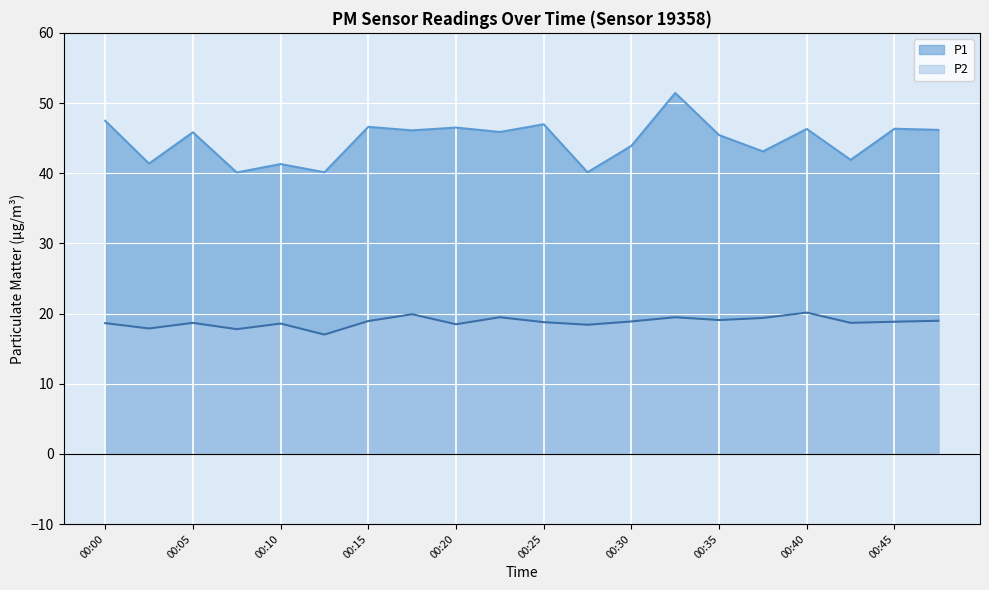

Reading left to right, list all the values displayed in this chart.

P1: 47.5	41.4	45.8	40.1	41.3	40.1	46.6	46.1	46.5	45.9	47.0	40.1	43.9	51.4	45.4	43.1	46.3	41.9	46.3	46.2
P2: 18.6	17.9	18.7	17.8	18.6	17.0	18.9	19.9	18.5	19.5	18.8	18.4	18.9	19.5	19.1	19.4	20.1	18.7	18.8	19.0